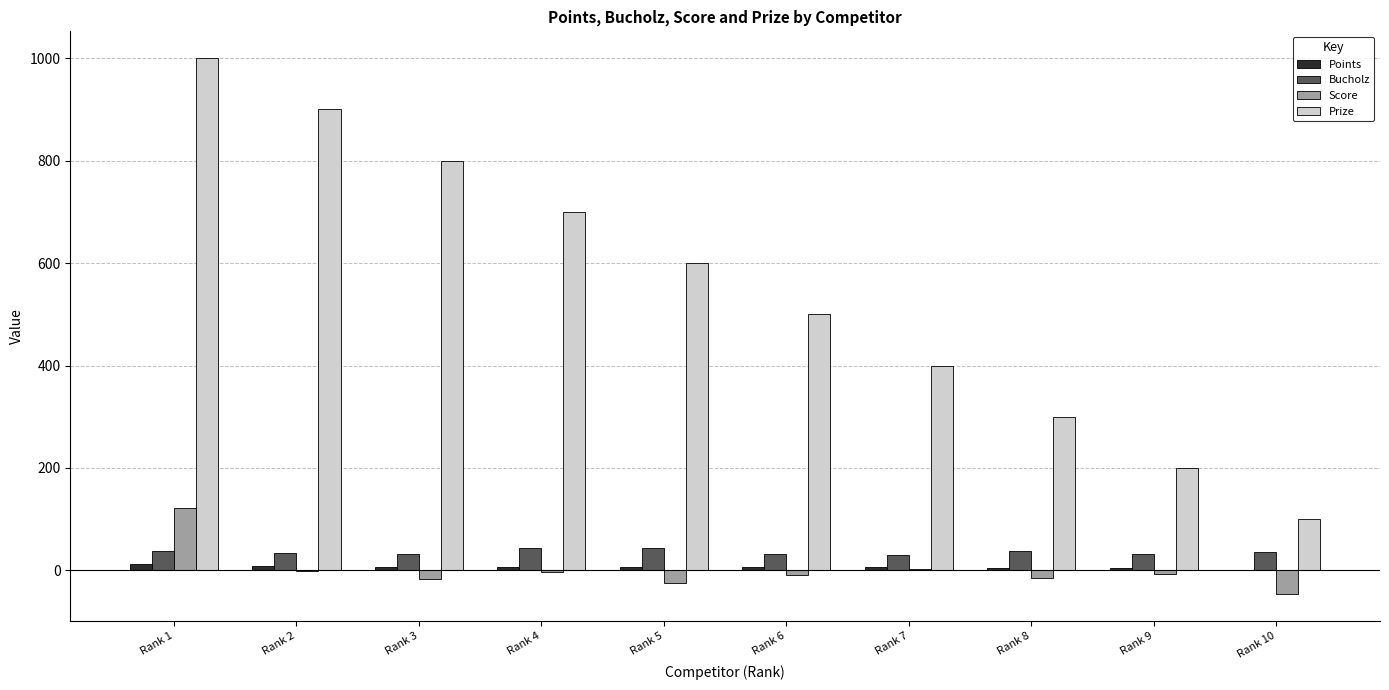

What is the difference between the Points values at Rank 10 and Rank 1?

12